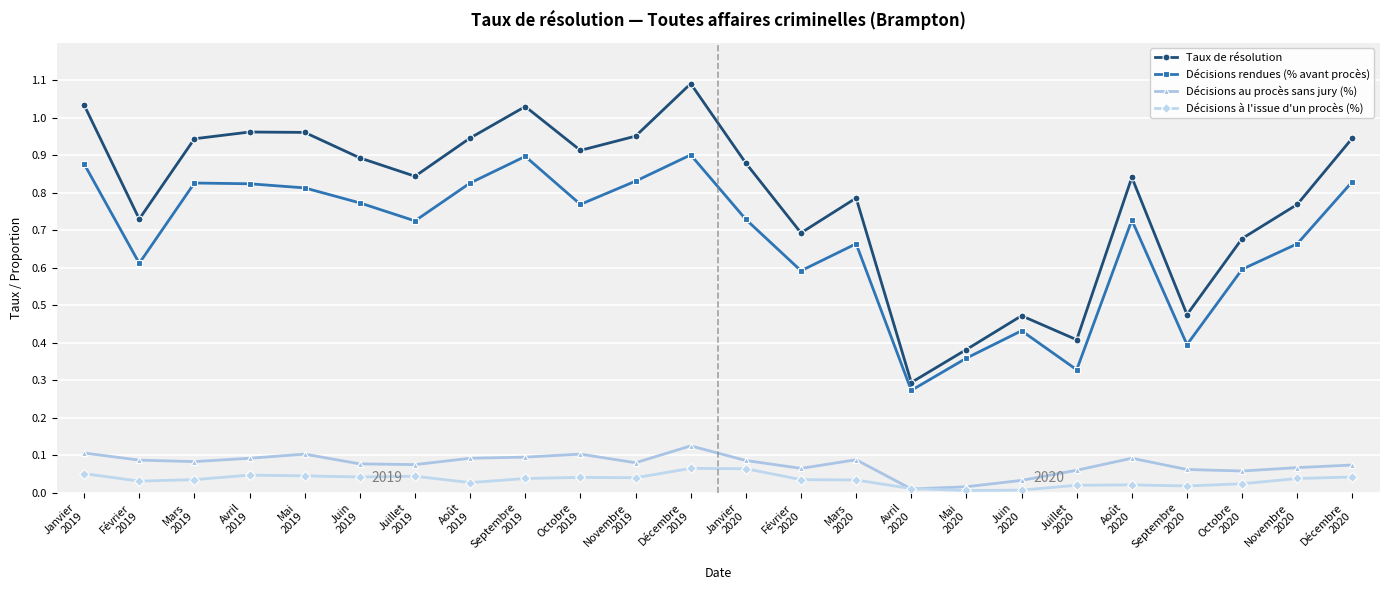

True or false: Décisions au procès sans jury (%) and Taux de résolution cross at least once.

False